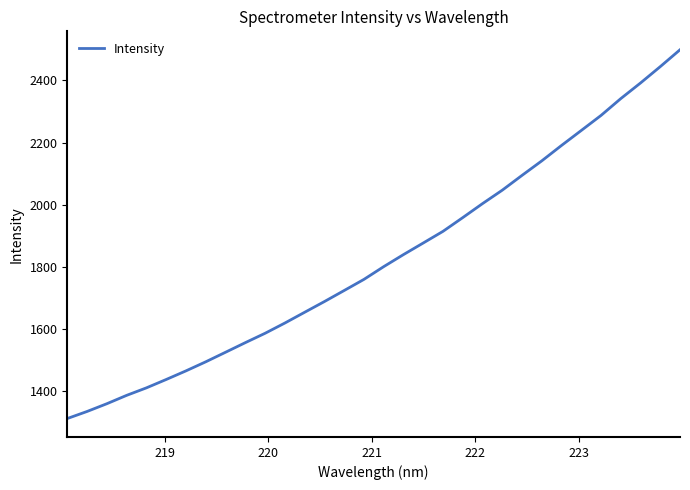

What is the minimum value shown in the chart?

1312.6